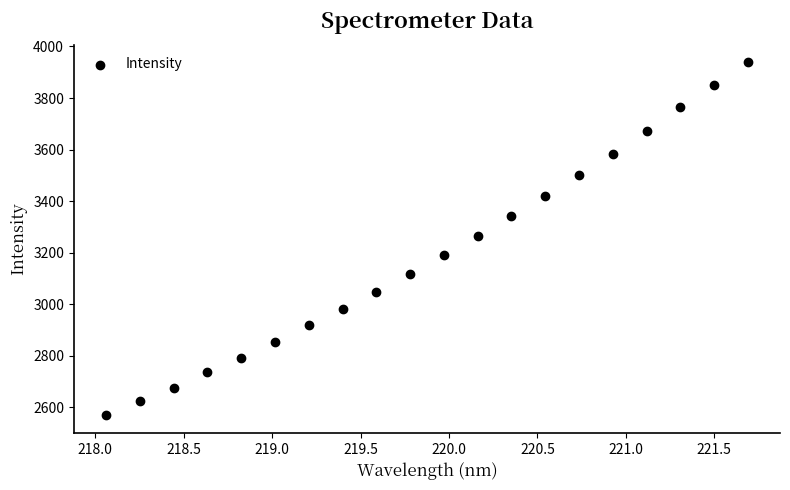

What is the range of X values (max minus min)?

3.6